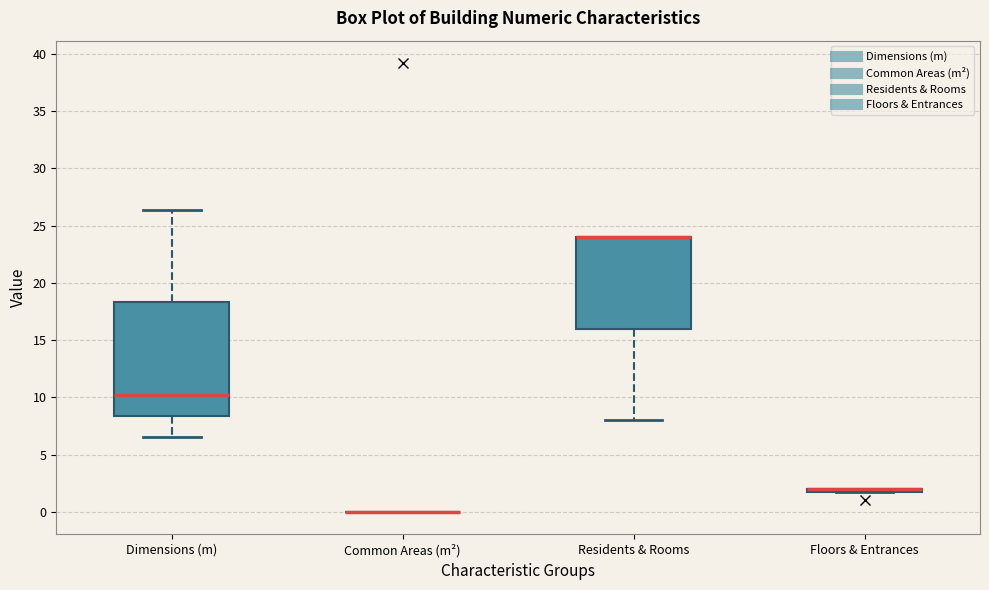

Which box is the tallest, from its lower edge to its upper edge?

Dimensions (m)